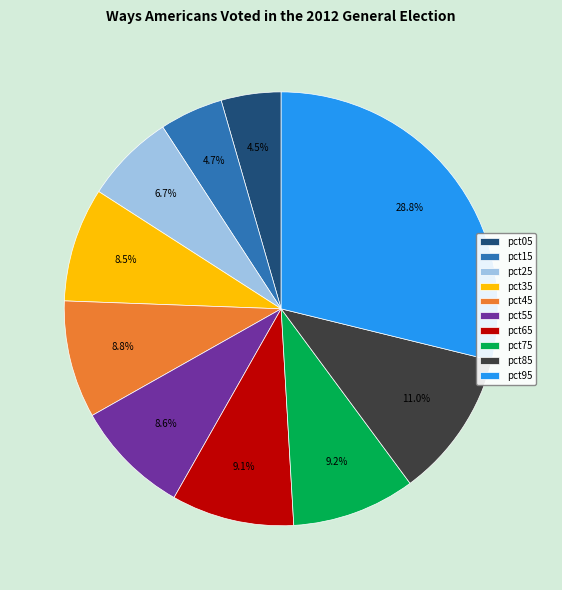

Is there any slice that represents more than half of the pie?

No